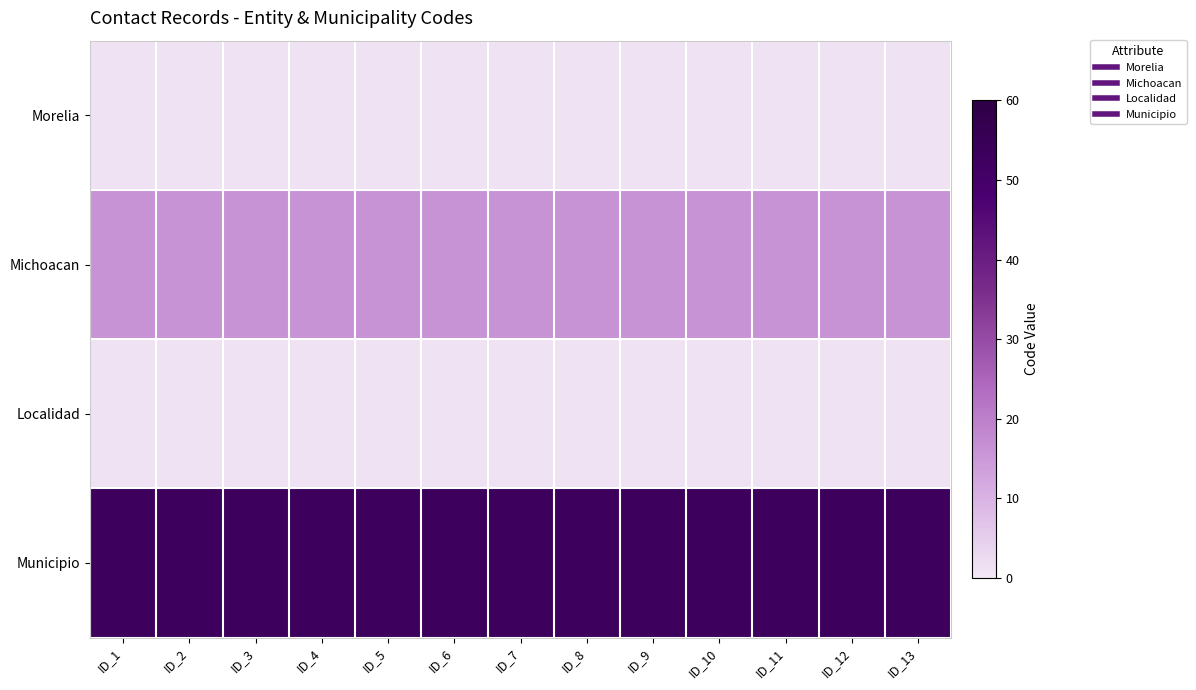

Reading left to right, what are all the values shown in this chart?

Morelia: ID_1=1	ID_2=1	ID_3=1	ID_4=1	ID_5=1	ID_6=1	ID_7=1	ID_8=1	ID_9=1	ID_10=1	ID_11=1	ID_12=1	ID_13=1
Michoacan: ID_1=16	ID_2=16	ID_3=16	ID_4=16	ID_5=16	ID_6=16	ID_7=16	ID_8=16	ID_9=16	ID_10=16	ID_11=16	ID_12=16	ID_13=16
Localidad: ID_1=1	ID_2=1	ID_3=1	ID_4=1	ID_5=1	ID_6=1	ID_7=1	ID_8=1	ID_9=1	ID_10=1	ID_11=1	ID_12=1	ID_13=1
Municipio: ID_1=53	ID_2=53	ID_3=53	ID_4=53	ID_5=53	ID_6=53	ID_7=53	ID_8=53	ID_9=53	ID_10=53	ID_11=53	ID_12=53	ID_13=53